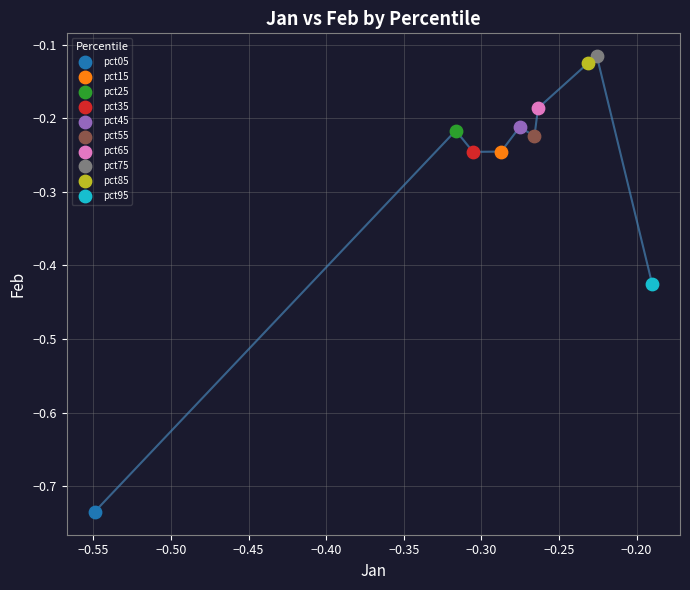

What are all the series names shown in the legend?

pct05, pct15, pct25, pct35, pct45, pct55, pct65, pct75, pct85, pct95